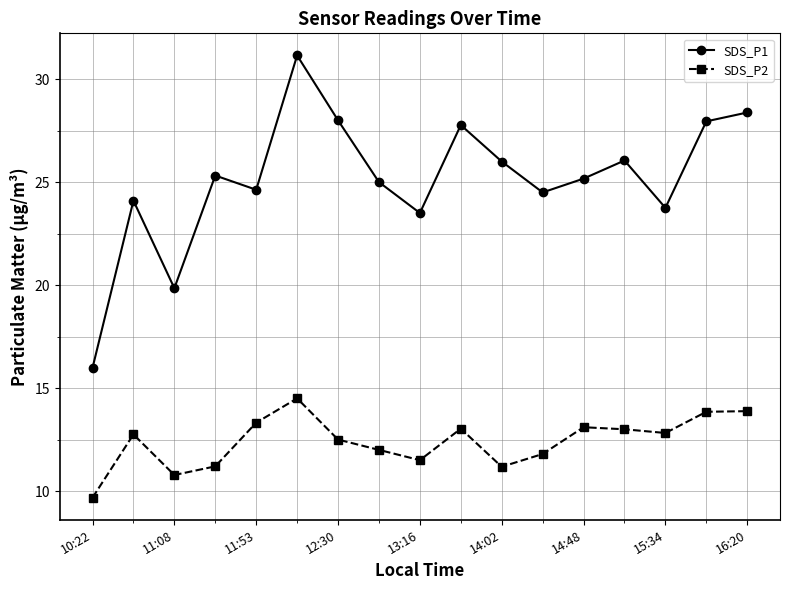

At how many categories does at least one series exceed 18?

16